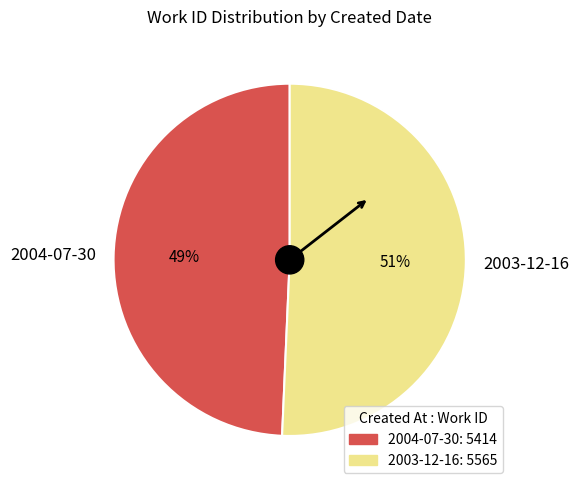

Is there any slice that represents more than half of the pie?

Yes